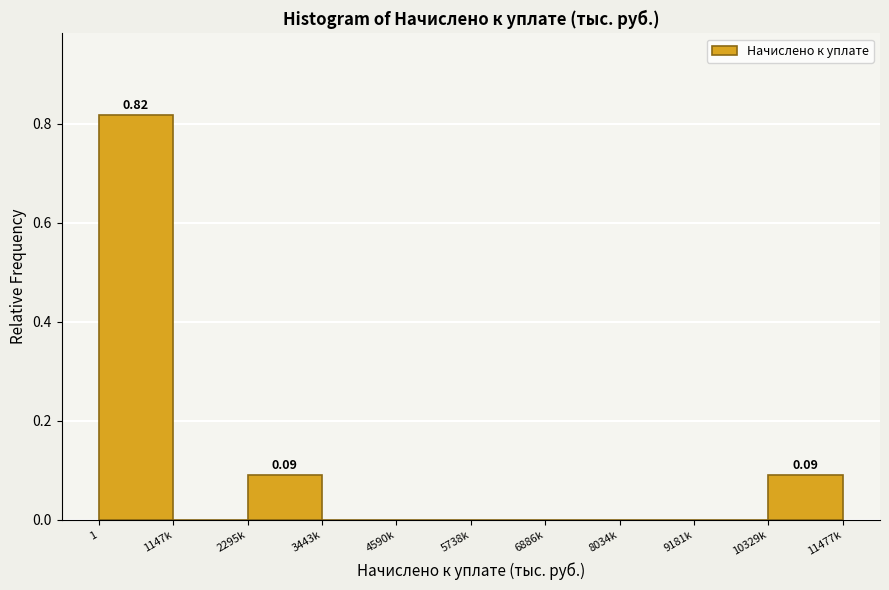

What is the change in value from 4590k to 10329k?

+0.1